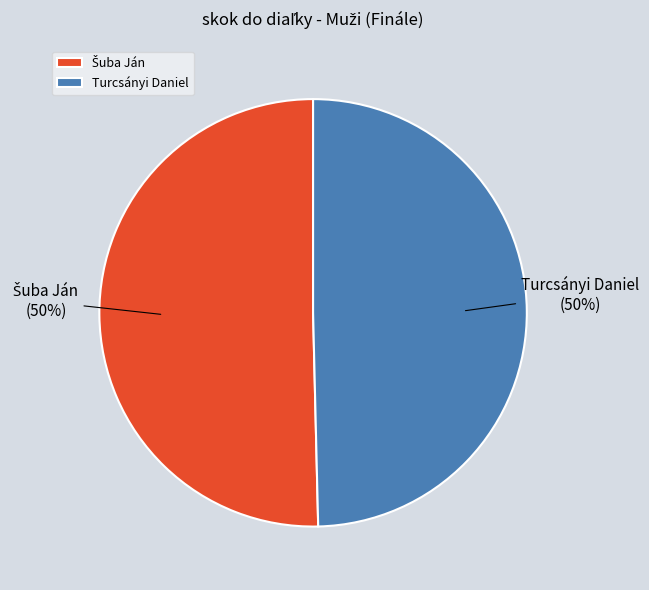

To the nearest percent, what portion does Turcsányi Daniel represent?

50%